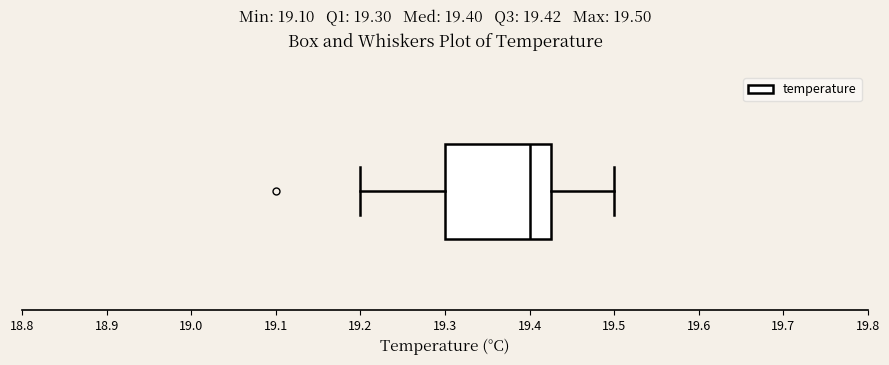

Read this box plot against the x-axis: the position of the median line, the range covered by the box, and the ends of both whiskers. The values are not printed on the chart, so give them approximately, as read against the axis.

median 19.40, box 19.30 to 19.43, whiskers 19.20 to 19.50